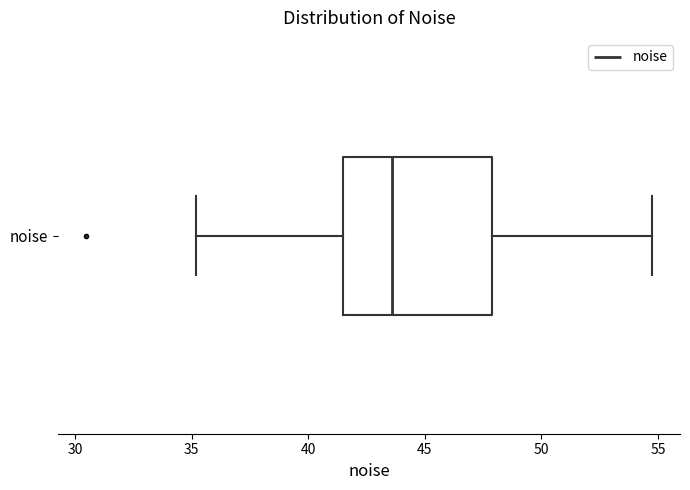

Transcribe this box plot: give where the median line is, the range the box spans, and where the two whiskers end, as read against the x-axis. The values are not printed on the chart, so give them approximately, as read against the axis.

median 43.5, box 41.5 to 48.0, whiskers 35.0 to 54.5